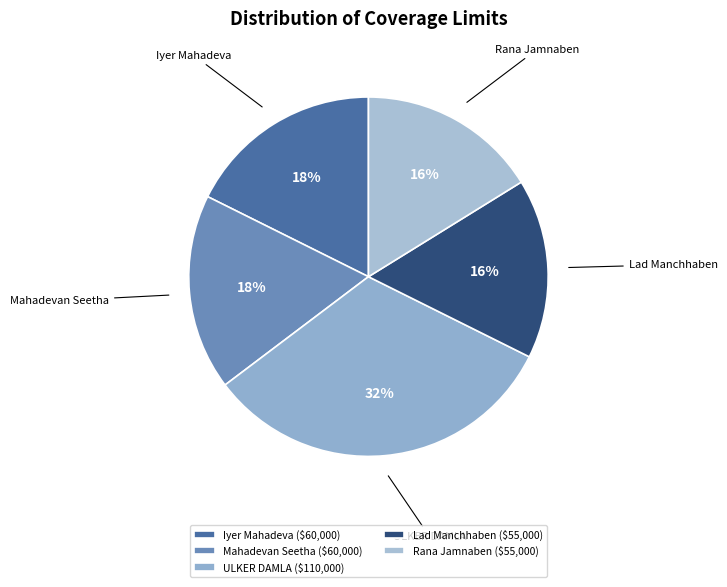

Do Rana Jamnaben and Mahadevan Seetha together represent more than half of the pie?

No